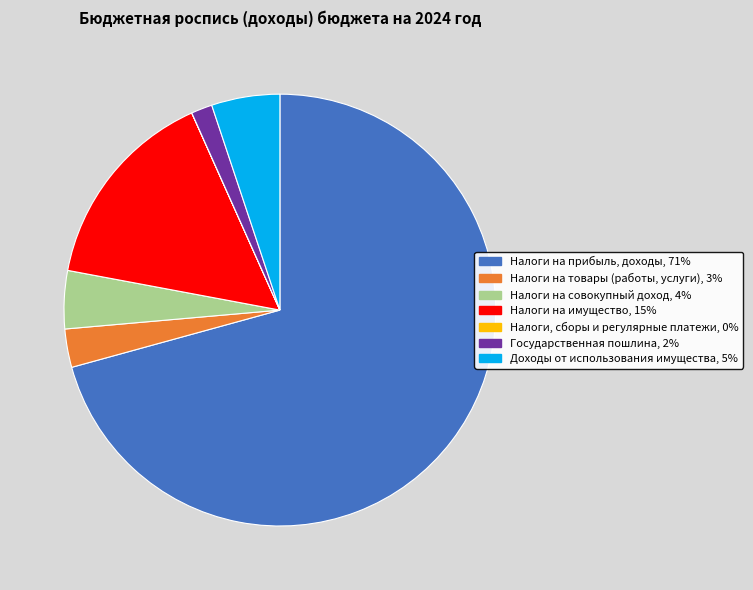

Does any single category account for the majority?

Yes